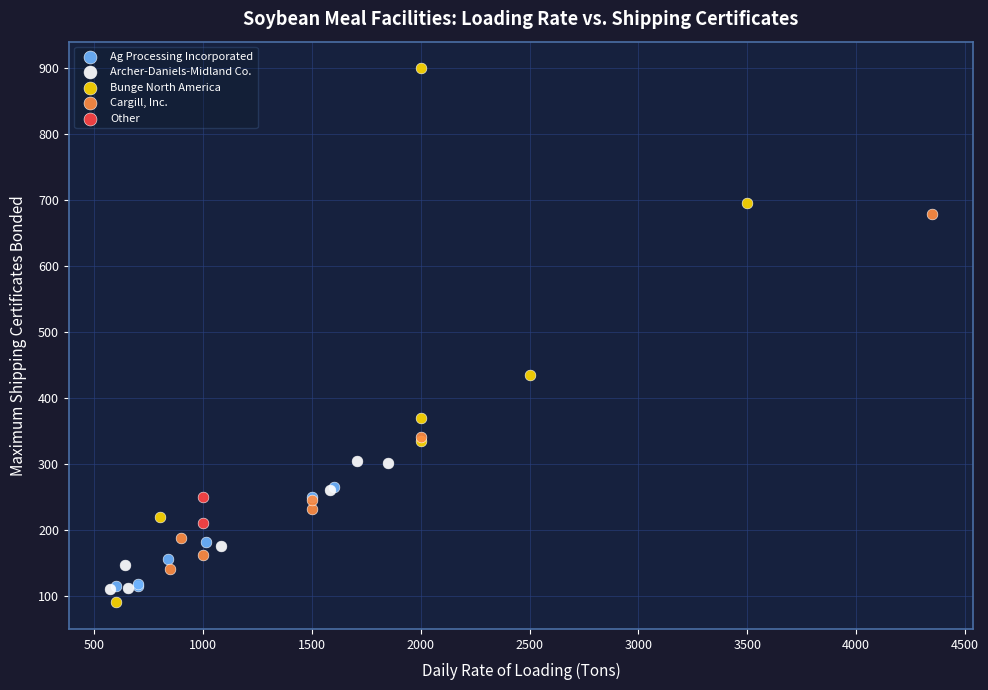

What are all the series names shown in the legend?

Ag Processing Incorporated, Archer-Daniels-Midland Co., Bunge North America, Cargill, Inc., Other